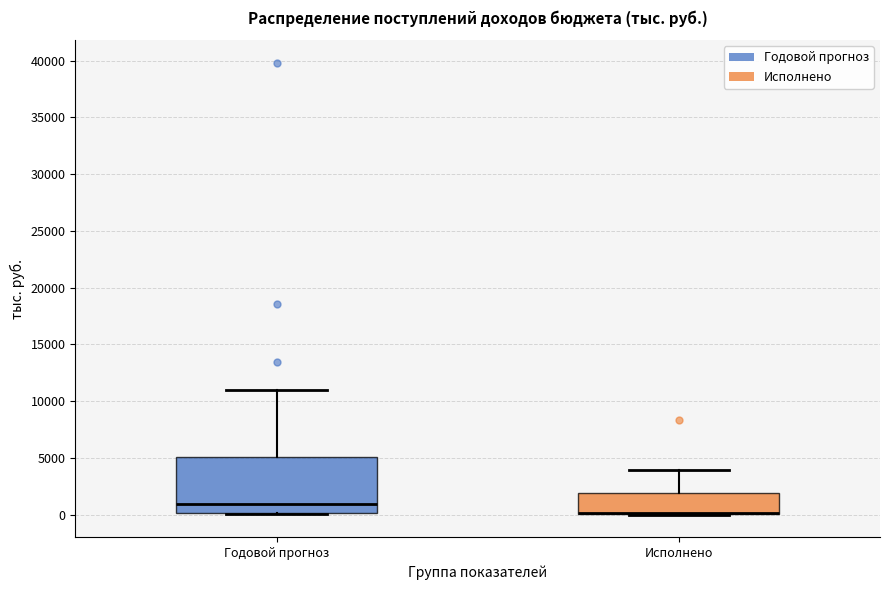

Reading left to right, read every box against the y-axis: the position of its median line, the range the box covers, and the ends of its whiskers. The values are not printed on the chart, so give them approximately, as read against the axis.

Годовой прогноз: median 1000, box 0 to 5000, whiskers 0 to 11000
Исполнено: median 0 (drawn on the box's lower edge), box 0 to 2000, whiskers 0 to 4000